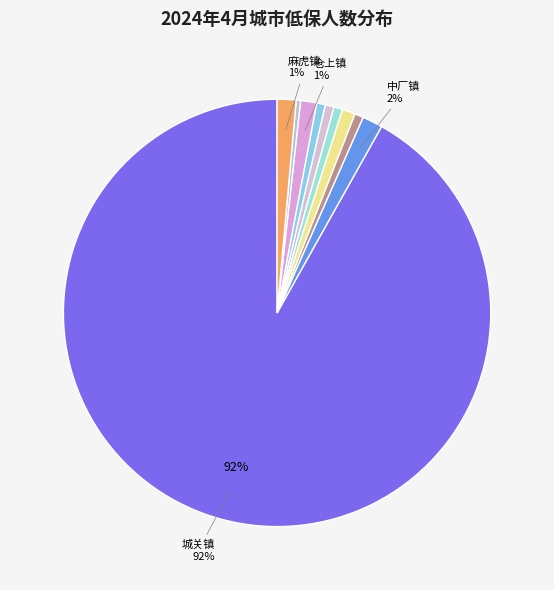

Is there a majority slice in this chart?

Yes